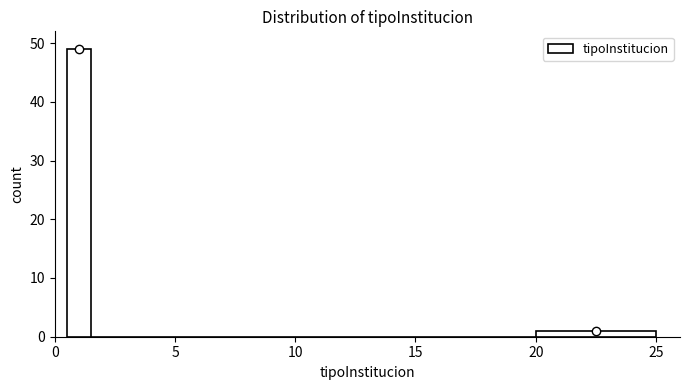

Around what value on the x-axis is the tallest bar? Give the approximate position of its centre, as read against the axis.

1.0